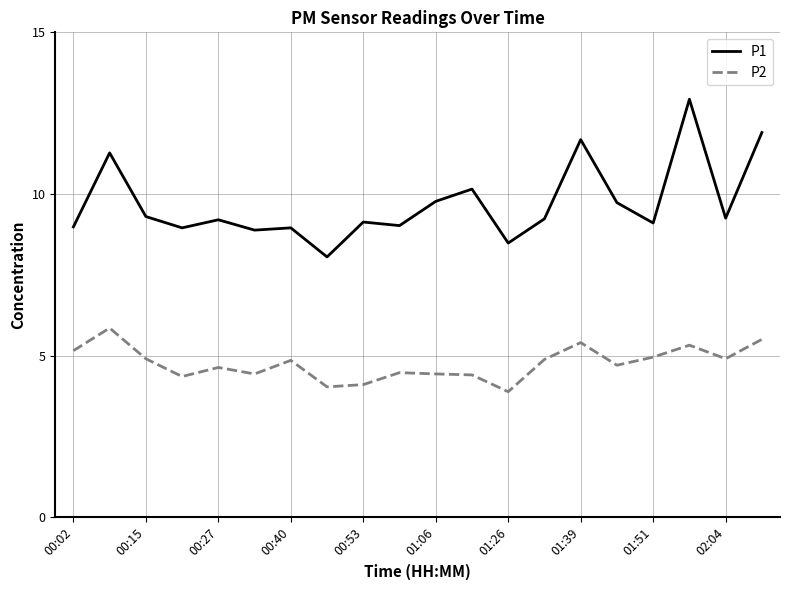

Which series has the widest spread of values?

P1